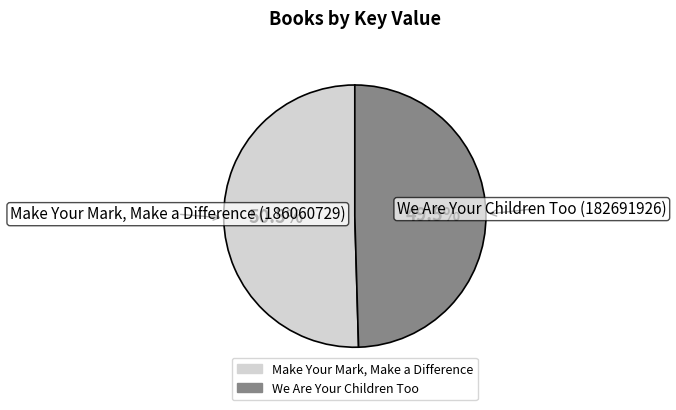

Which slice is the largest?

Make Your Mark, Make a Difference